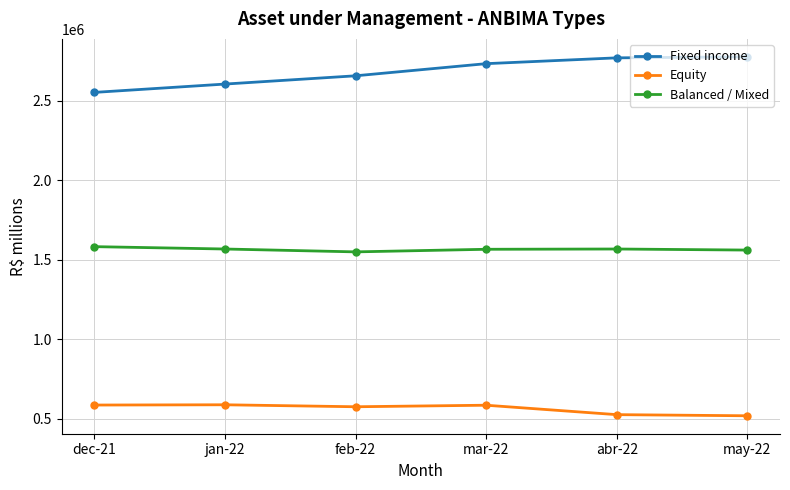

At jan-22, list the series in order from largest to smallest.

Fixed income, Balanced / Mixed, Equity